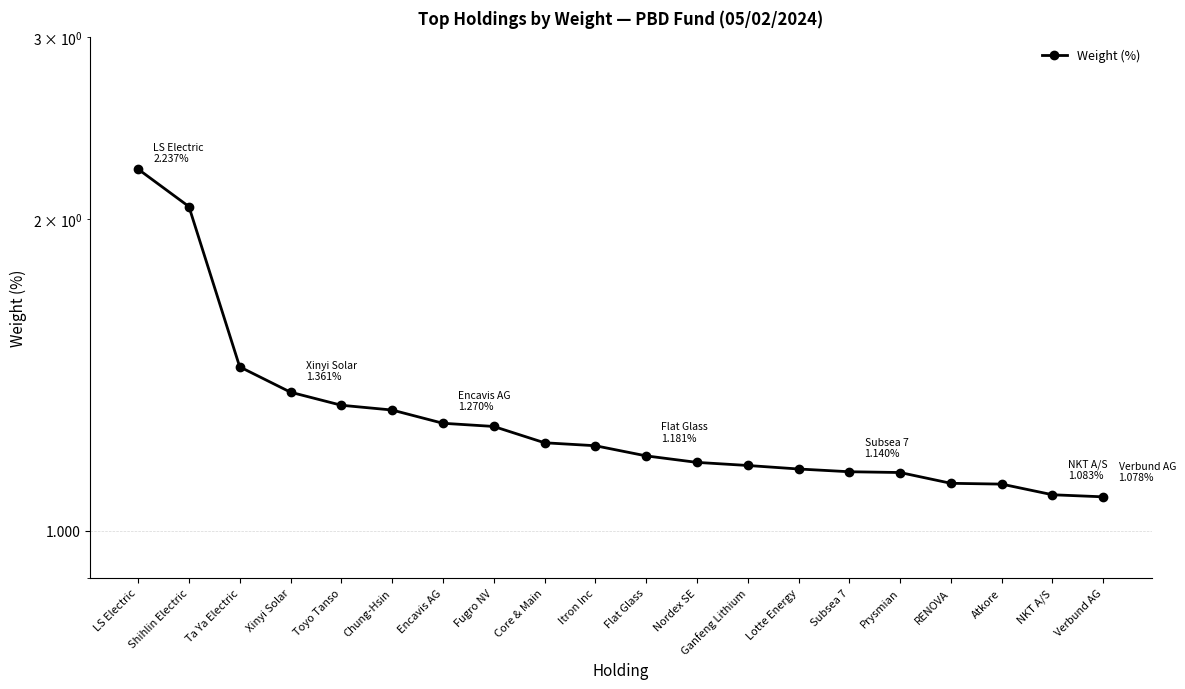

What is the label of the 13th point from the left?

Ganfeng Lithium